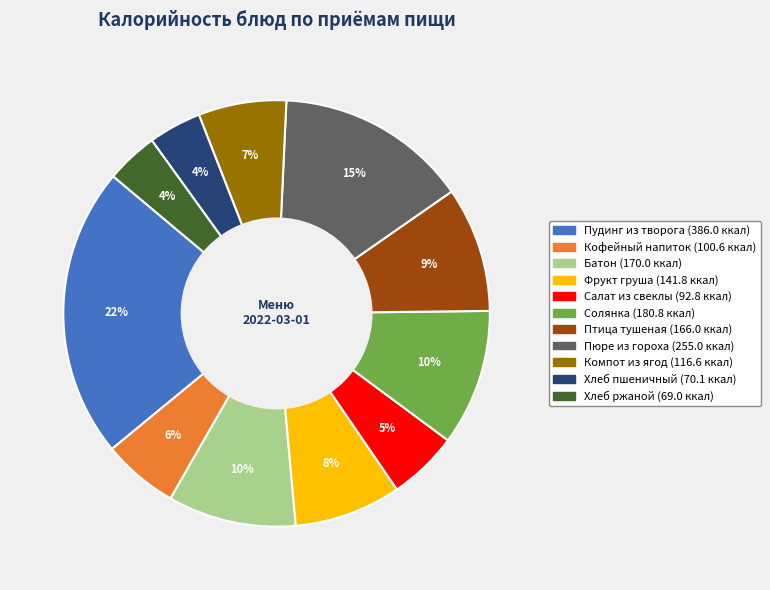

How many segments does this pie chart have?

11